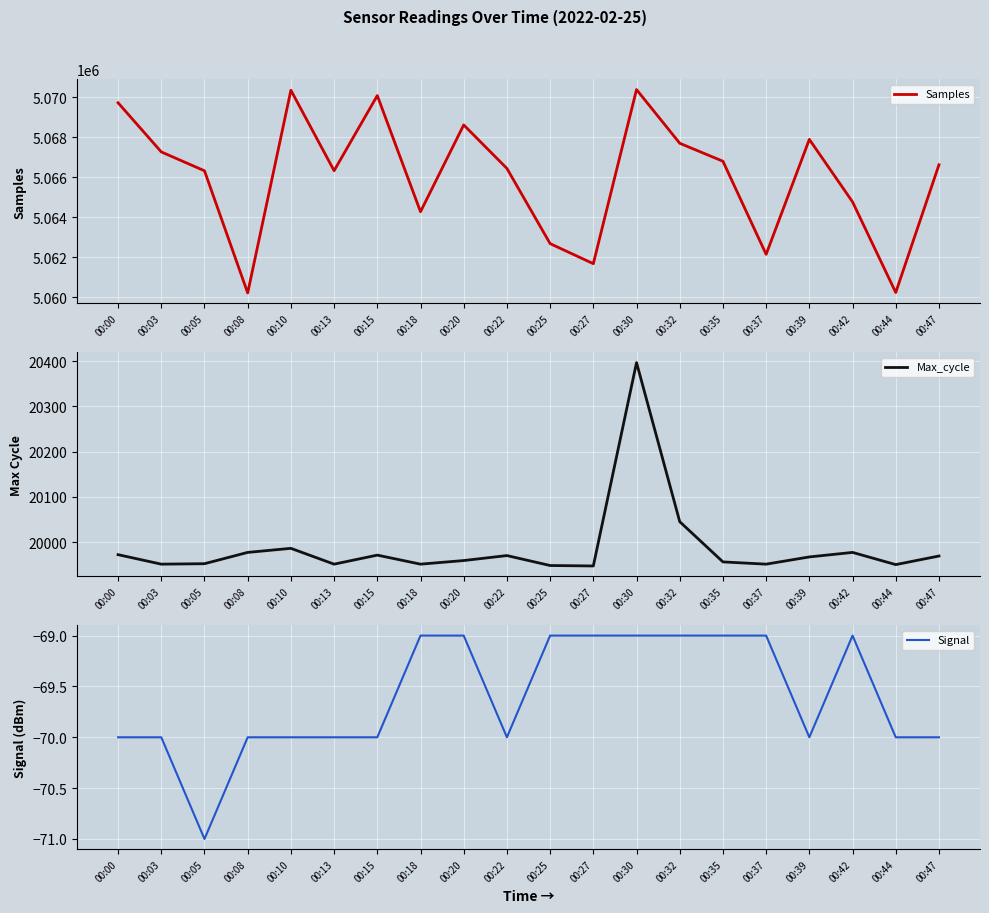

True or false: Max_cycle and Signal cross at least once.

False